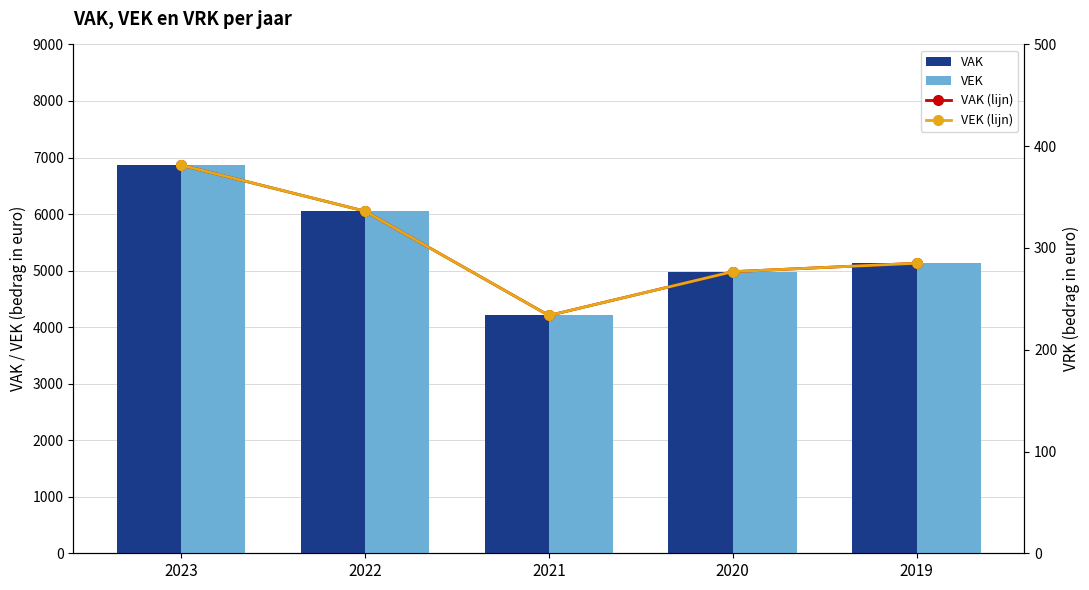

How many data points in VEK (lijn) are less than 5130?

2